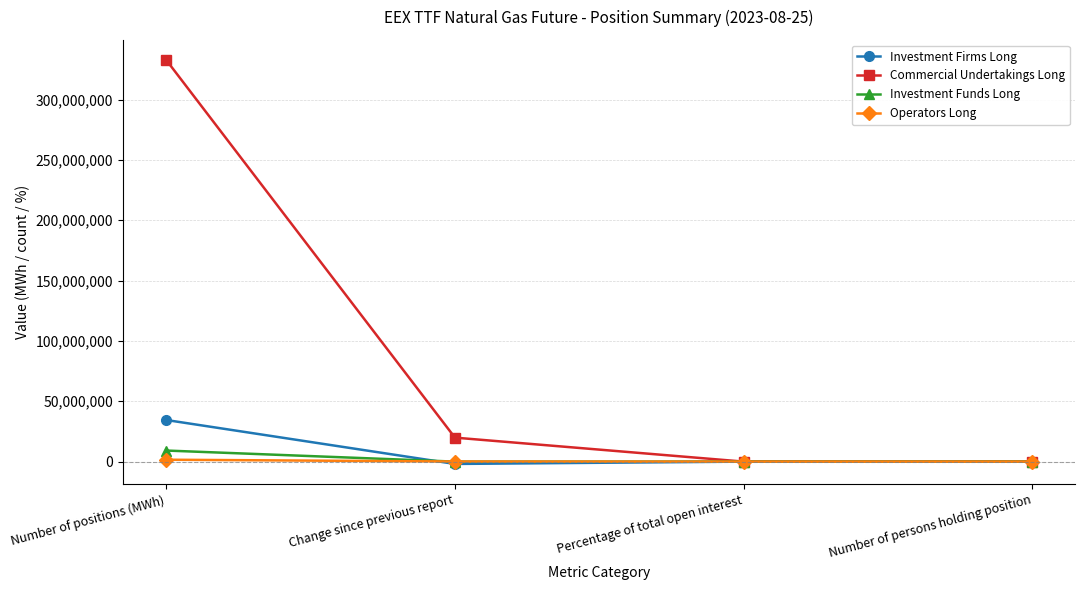

What is the total value across all series at Percentage of total open interest?

100.0